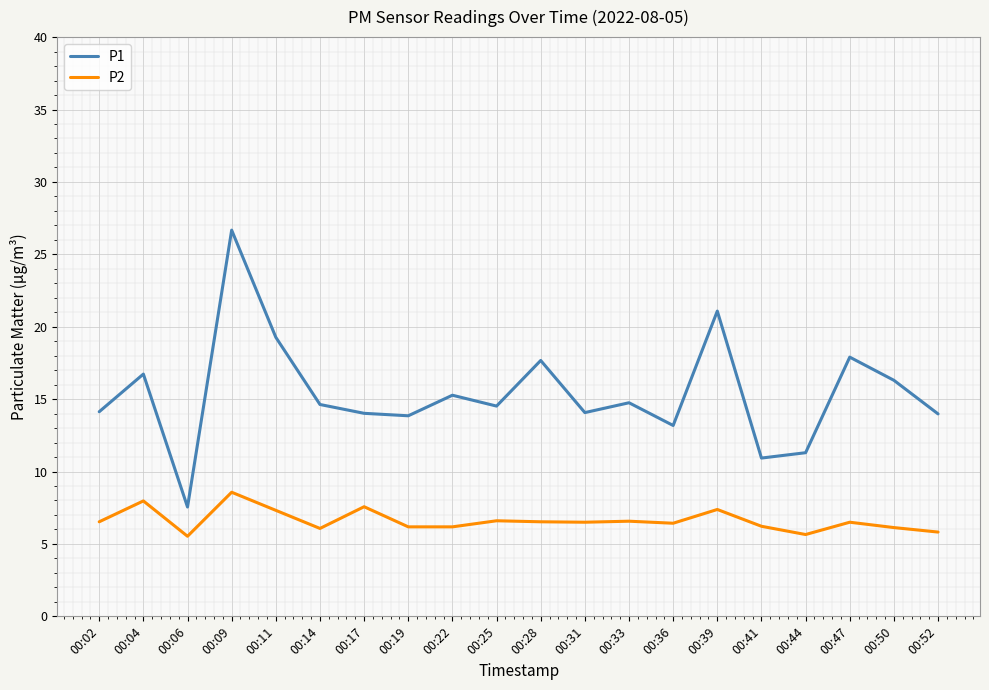

What is the total value across all series at 00:11?

26.6